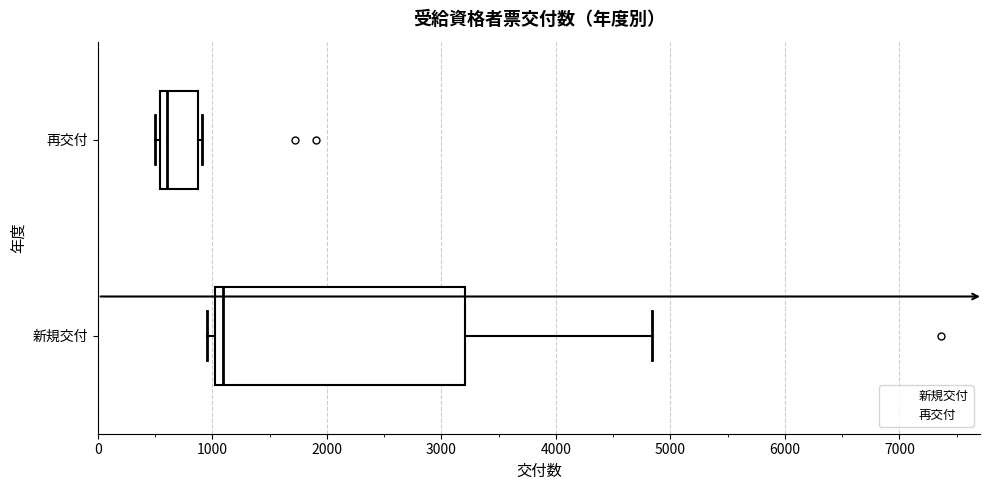

Where is the left edge of the box for 新規交付 on the x-axis? The values are not printed on the chart, so give them approximately, as read against the axis.

1000